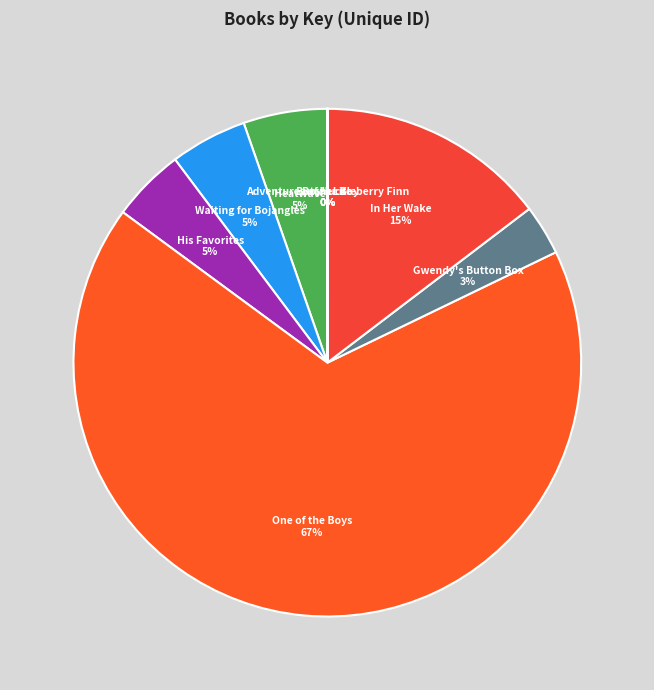

To the nearest percent, what is the difference between the largest and smallest slice percentages?

67%